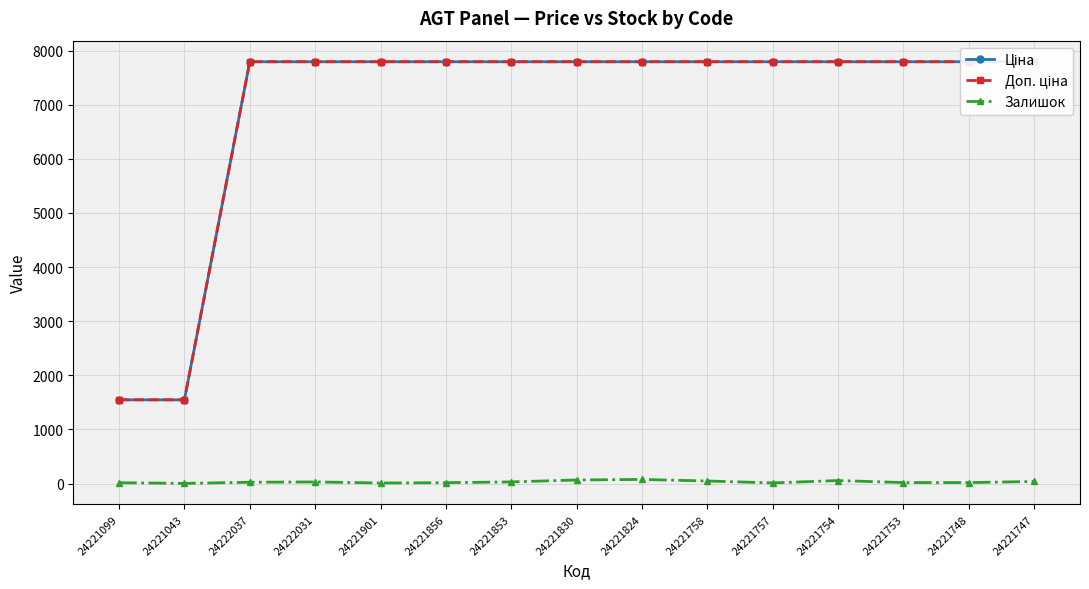

How many values in the Доп. ціна series exceed 7792?

13